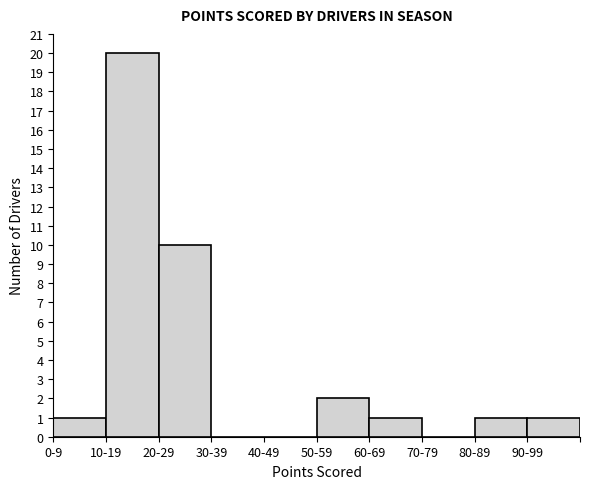

Reading left to right, list all the values displayed in this chart.

0-9=1	10-19=20	20-29=10	30-39=0	40-49=0	50-59=2	60-69=1	70-79=0	80-89=1	90-99=1